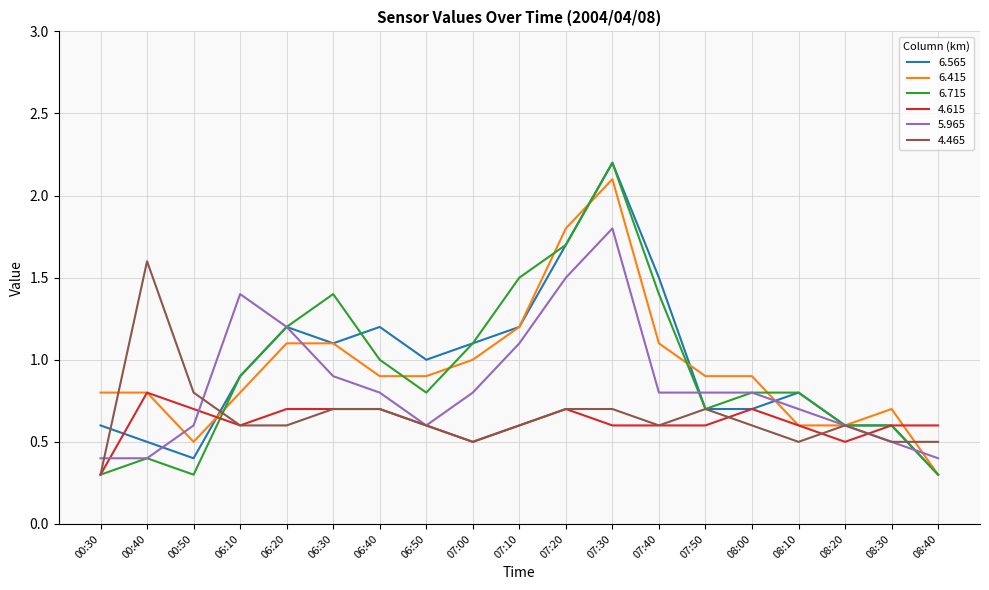

Which category has the highest value in the 4.465 series?

00:40